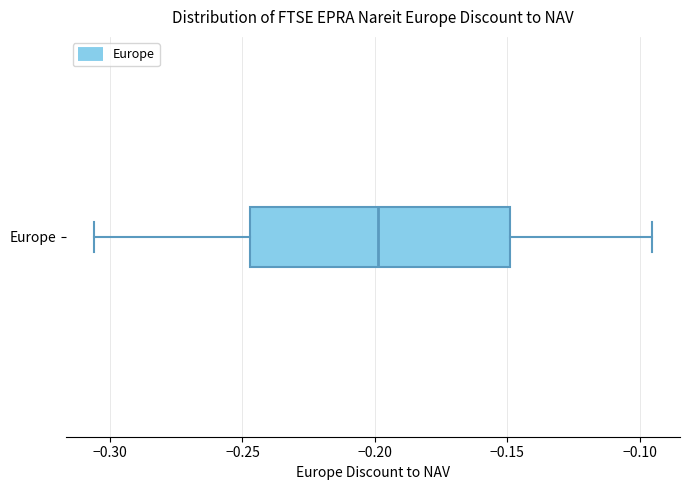

Where is the right edge of the box for Europe on the x-axis? The values are not printed on the chart, so give them approximately, as read against the axis.

-0.150